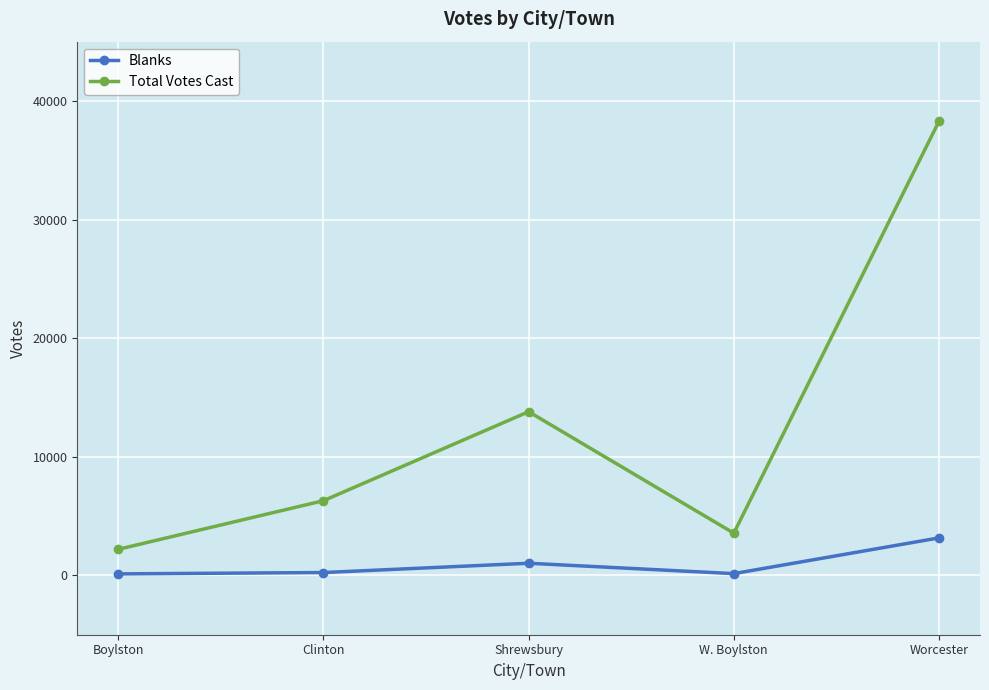

True or false: Blanks and Total Votes Cast intersect in this chart.

False